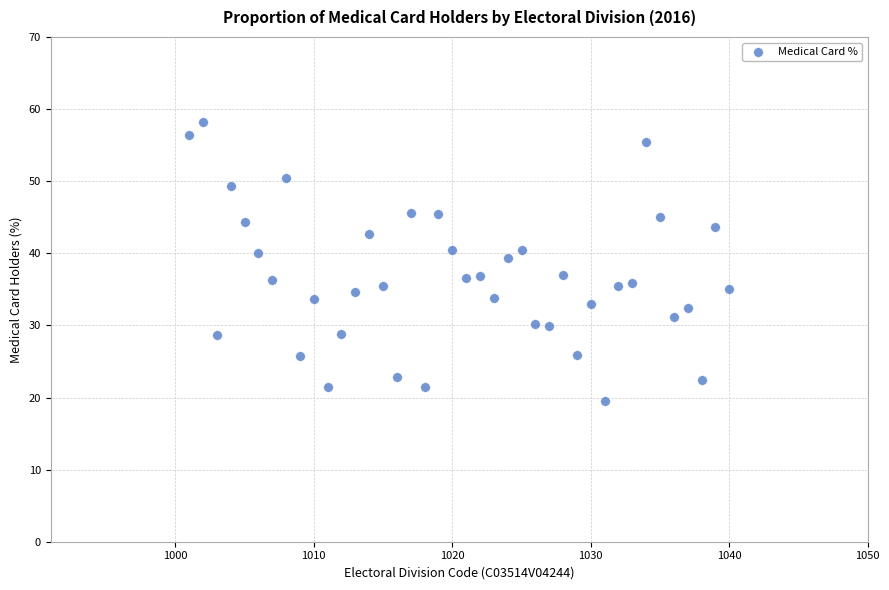

What is the range of Y values (max minus min)?

38.7